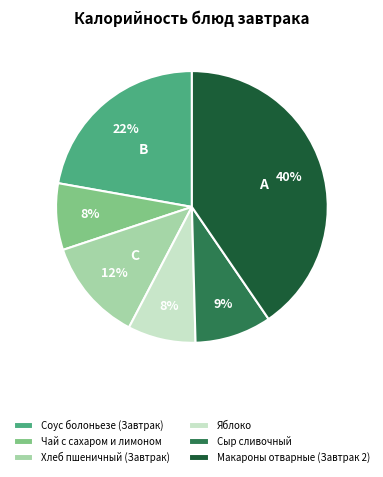

To the nearest percent, what is the combined percentage of Чай с сахаром и лимоном and Соус болоньезе (Завтрак)?

30%